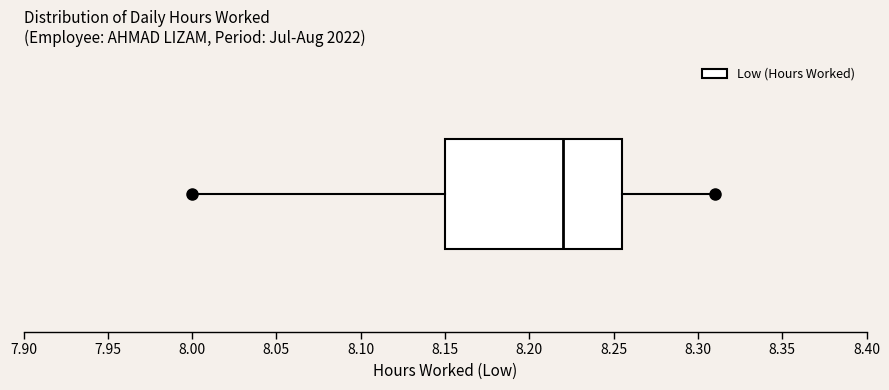

Transcribe this box plot: give where the median line is, the range the box spans, and where the two whiskers end, as read against the x-axis. The values are not printed on the chart, so give them approximately, as read against the axis.

median 8.220, box 8.150 to 8.255, whiskers 8.000 to 8.310